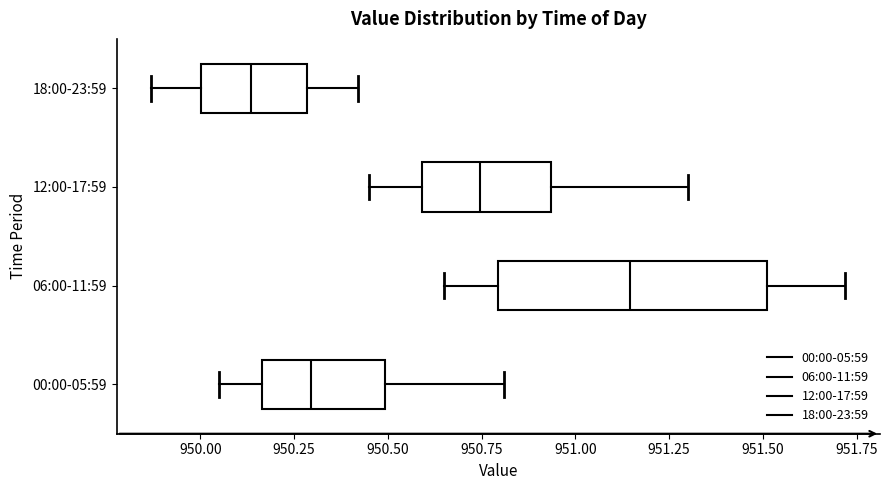

Reading bottom to top, transcribe this box plot: for each box, give where its median line is, the range the box spans, and where its two whiskers end, as read against the x-axis. The values are not printed on the chart, so give them approximately, as read against the axis.

00:00-05:59: median 950.30, box 950.15 to 950.50, whiskers 950.05 to 950.80
06:00-11:59: median 951.15, box 950.80 to 951.50, whiskers 950.65 to 951.70
12:00-17:59: median 950.75, box 950.60 to 950.95, whiskers 950.45 to 951.30
18:00-23:59: median 950.15, box 950.00 to 950.30, whiskers 949.85 to 950.40